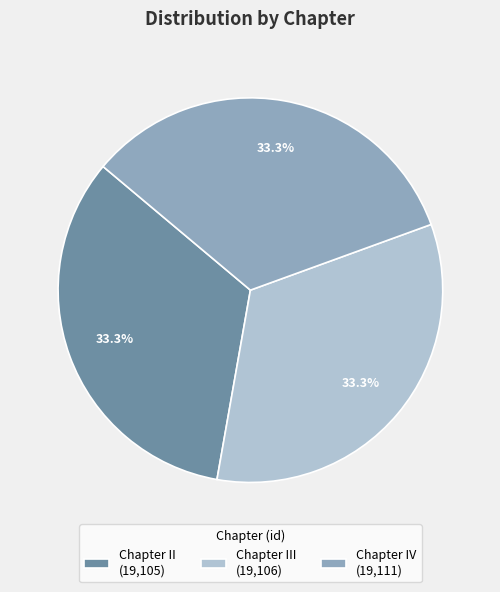

Combined, do Chapter II (19,105) and Chapter III (19,106) account for over 50%?

Yes